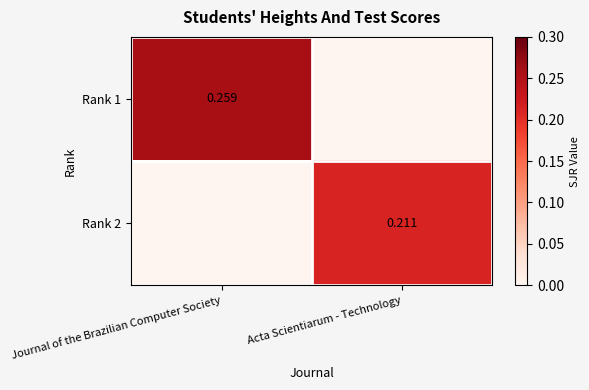

What is the difference between the maximum and minimum values in the Rank 2 series?

0.2